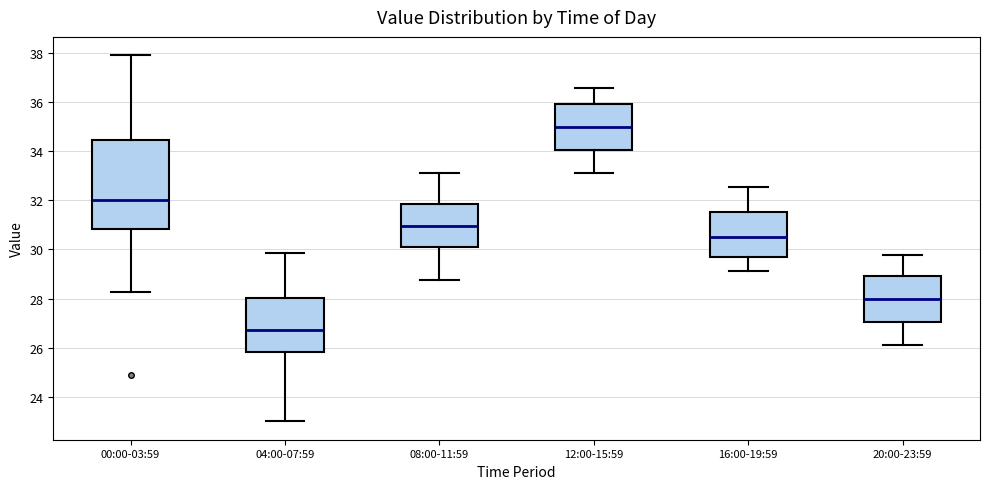

Which box's median line is the highest?

12:00-15:59